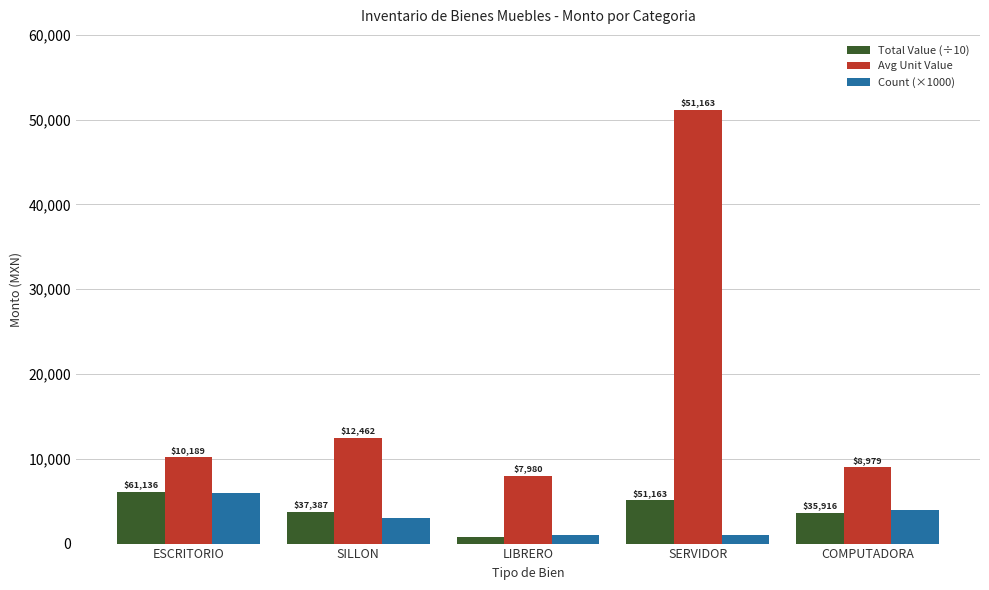

Is the value of Count (×1000) at ESCRITORIO greater than the value of Total Value (÷10) at SILLON?

Yes